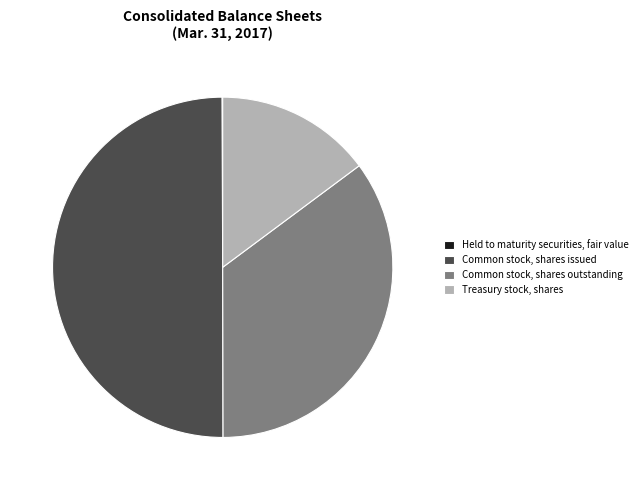

True or false: Common stock, shares outstanding accounts for 35% of the total.

True